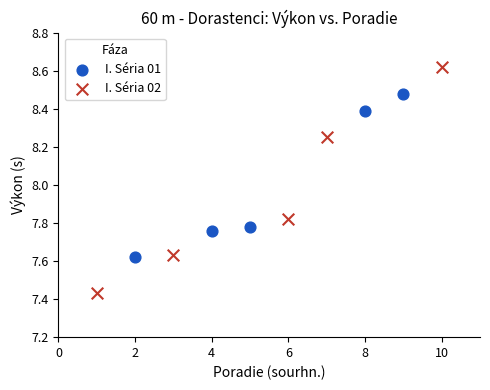

What are all the series names shown in the legend?

I. Séria 01, I. Séria 02